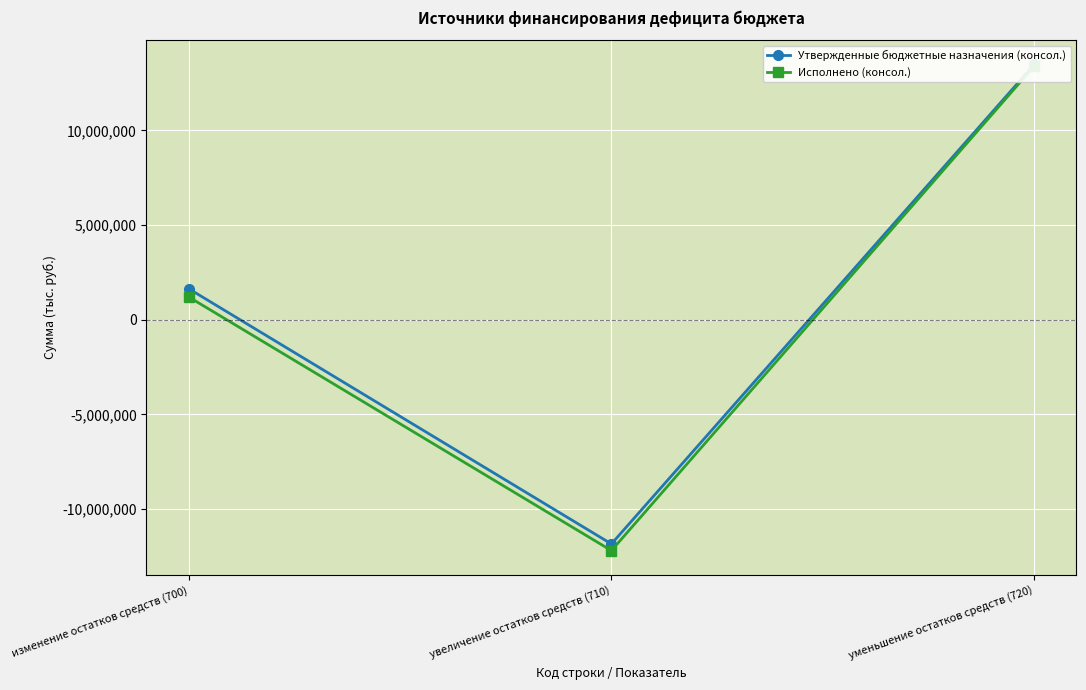

What is the difference between the highest and lowest values at изменение остатков средств (700)?

435714.2